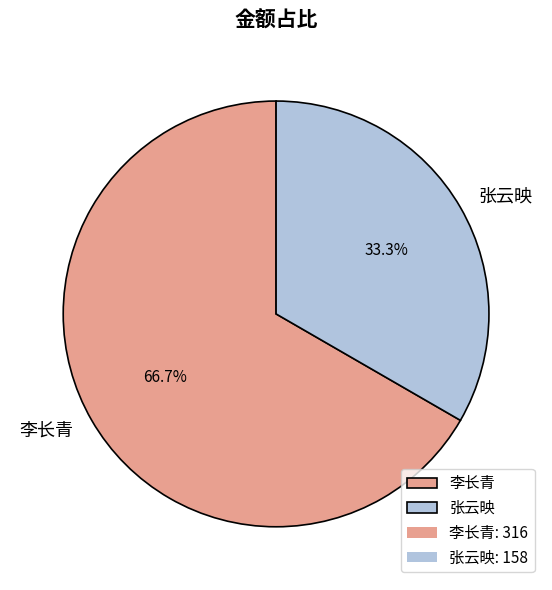

Is 张云映 the majority of the pie?

No